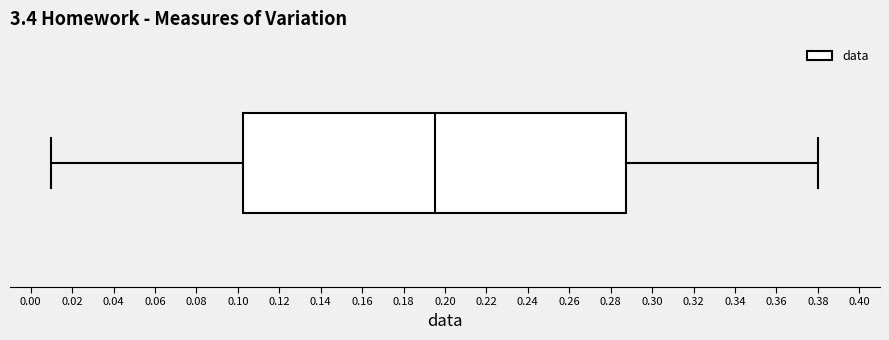

Where is the left edge of the box on the x-axis? The values are not printed on the chart, so give them approximately, as read against the axis.

0.102